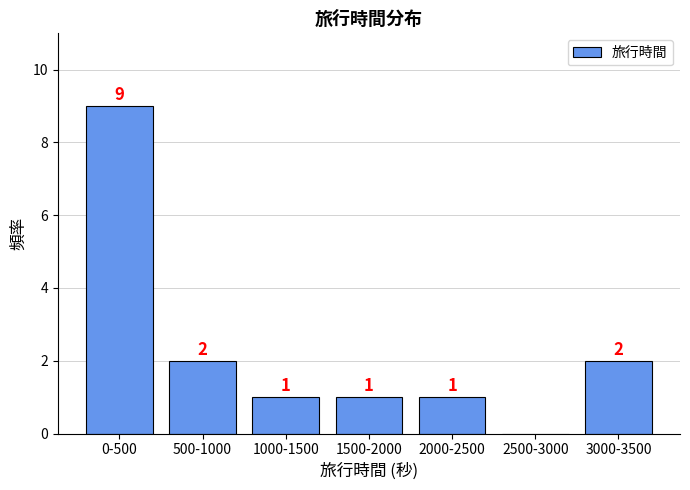

Reading left to right, transcribe all the data shown in this chart.

0-500=9	500-1000=2	1000-1500=1	1500-2000=1	2000-2500=1	2500-3000=0	3000-3500=2